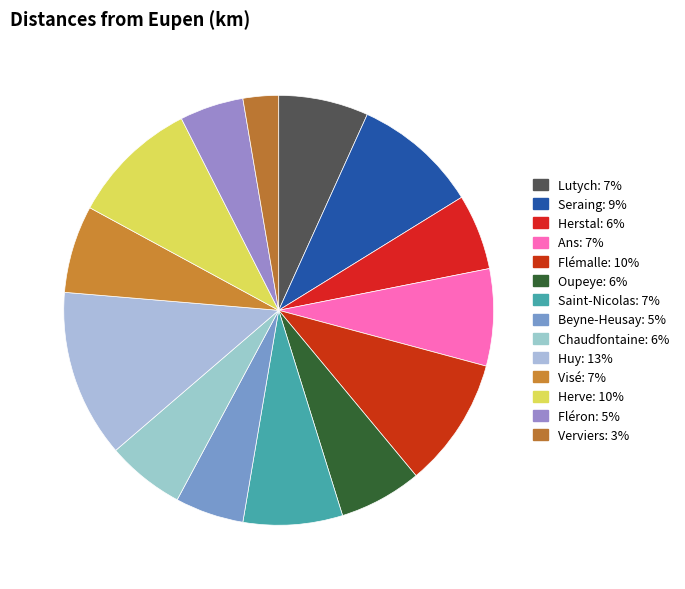

Is it true that Fléron is 10% of the pie?

False